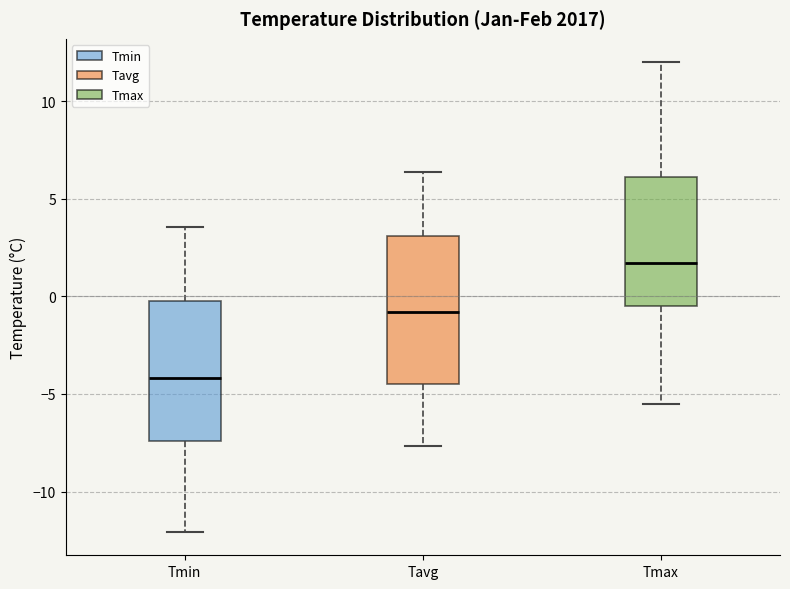

Which box has the lowest median line?

Tmin